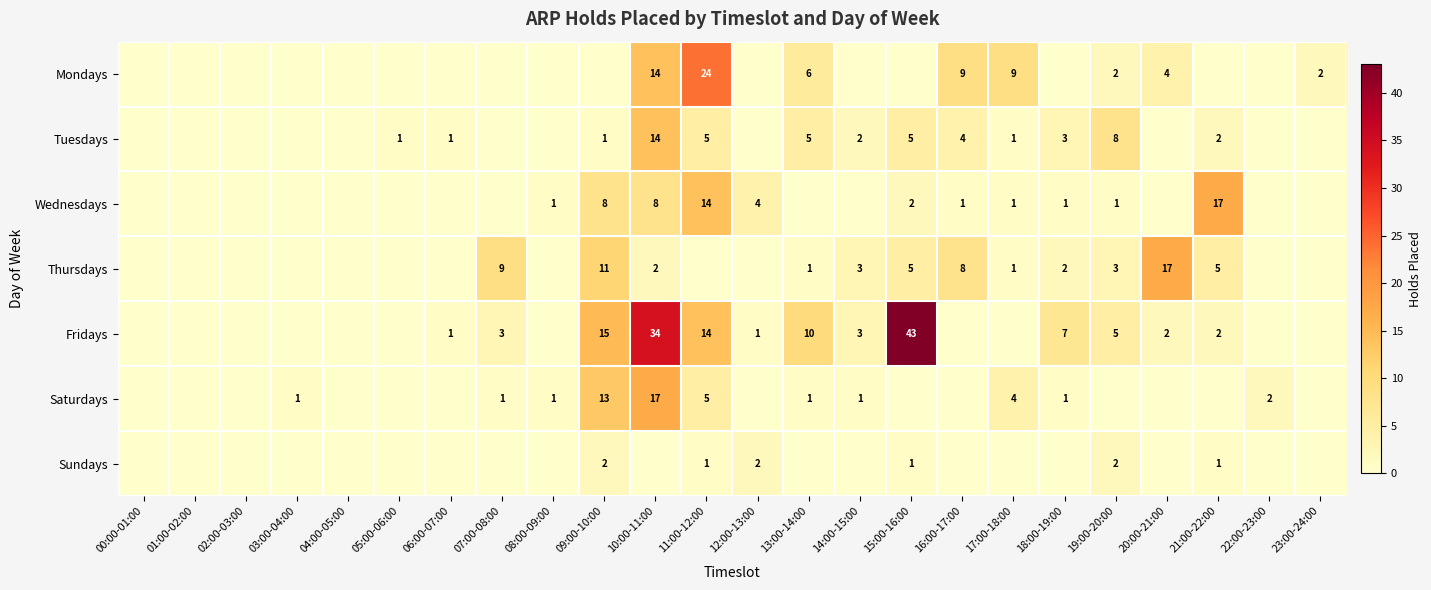

True or false: Mondays has a value of 8 at 13:00-14:00.

False